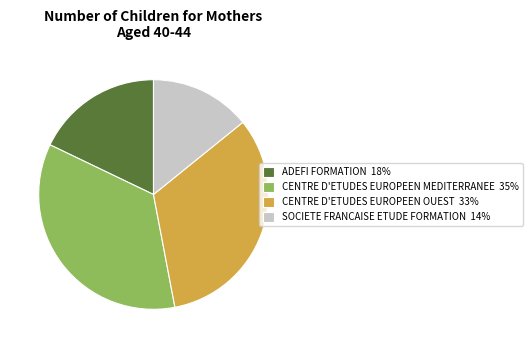

The CENTRE D'ETUDES EUROPEEN OUEST slice represents 33% of the pie. True or false?

True